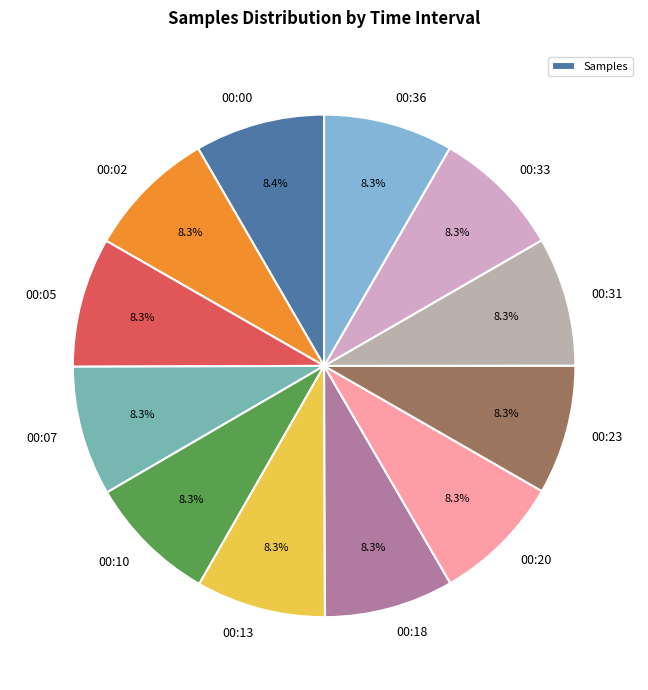

How many slices are in this pie chart?

12